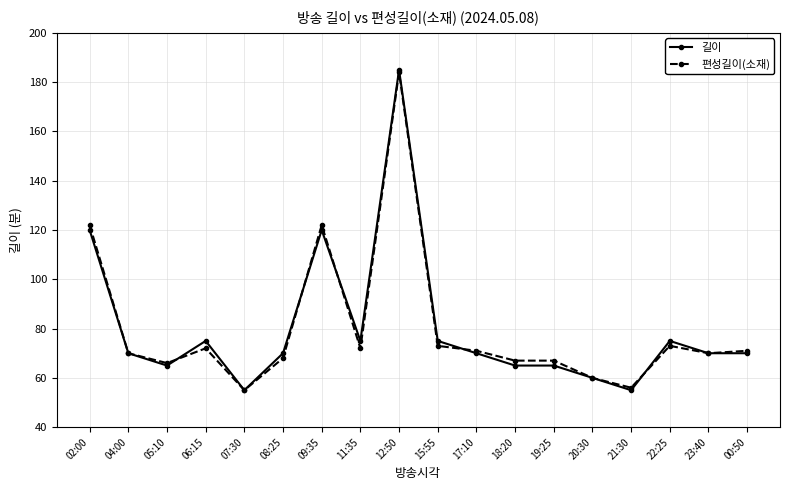

What is the value of the 편성길이(소재) point at the 13th from the left?

67